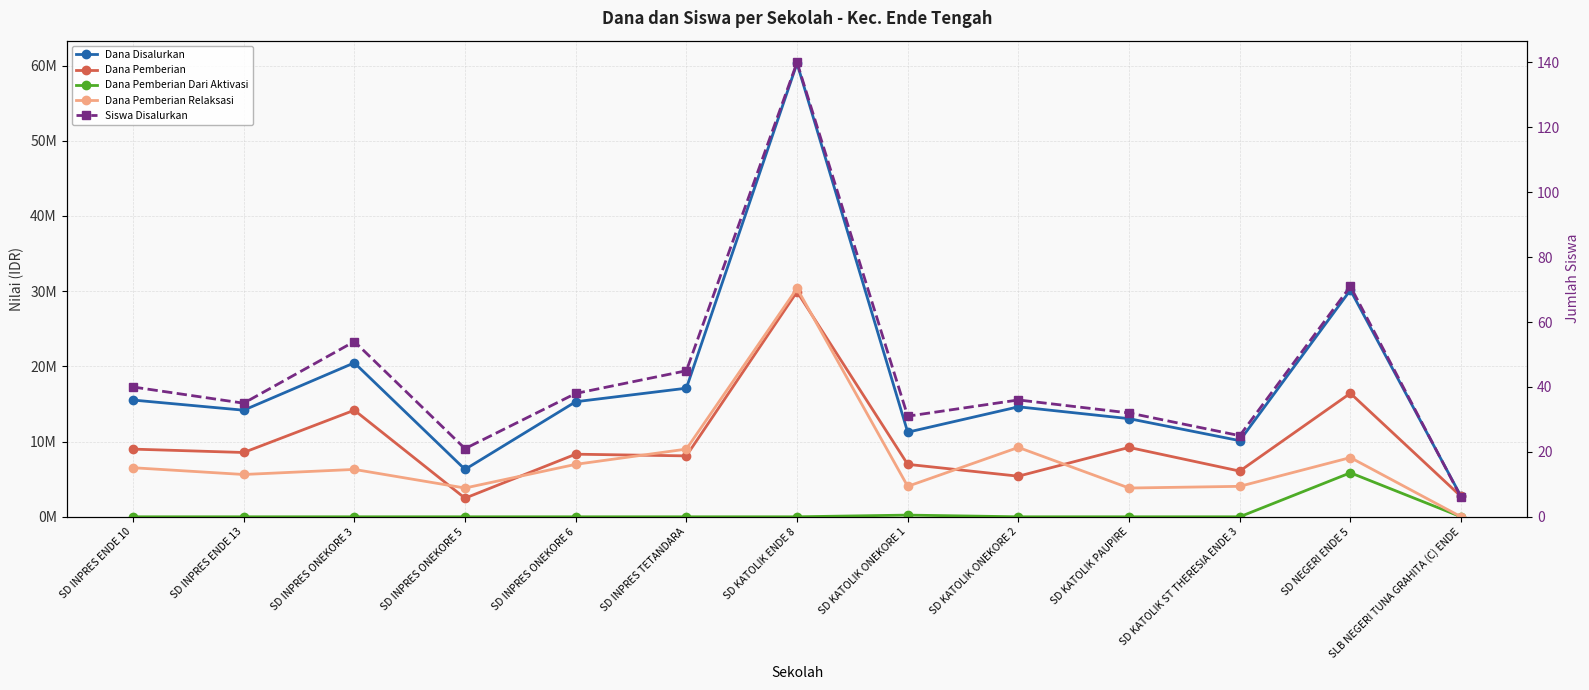

What is the greatest value displayed?

60300000